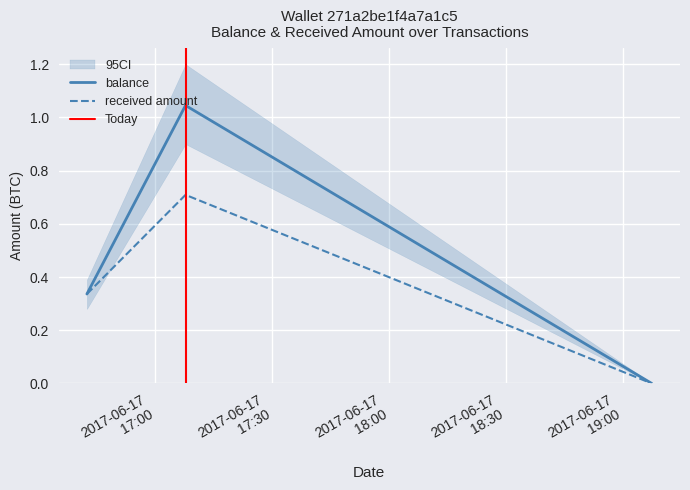

Rank the series by their average value, from highest to lowest.

balance, received amount